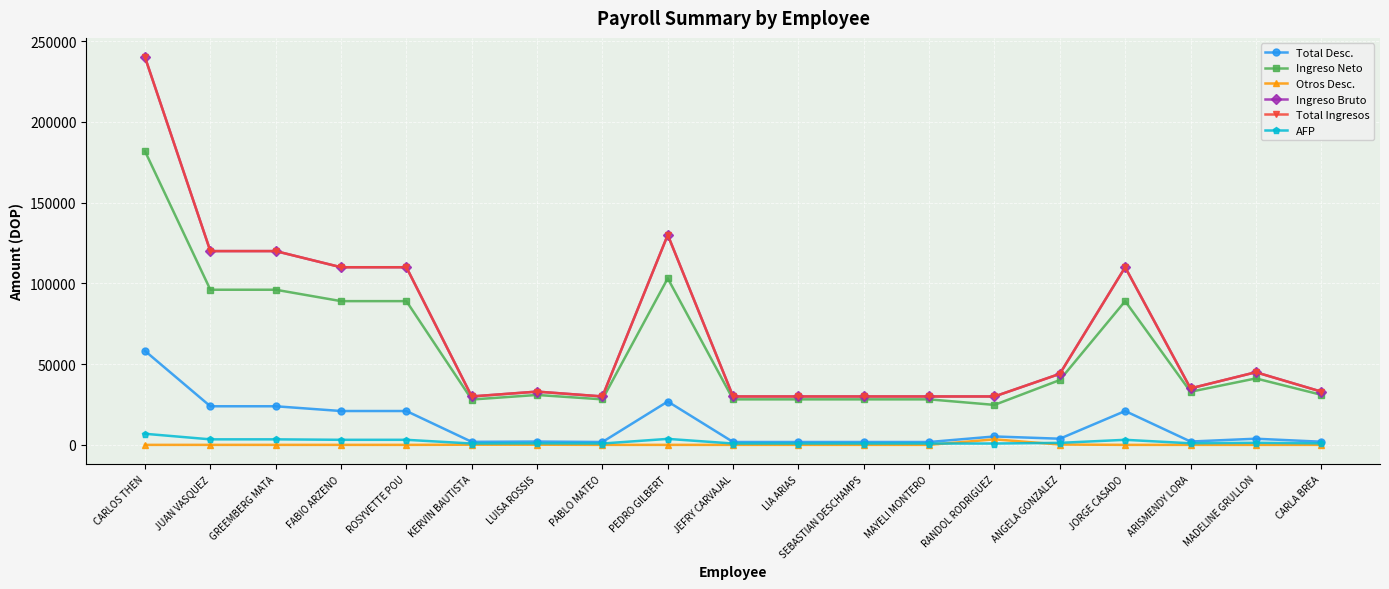

What is the difference between the maximum and second lowest values in the Otros Desc. series?

3430.9